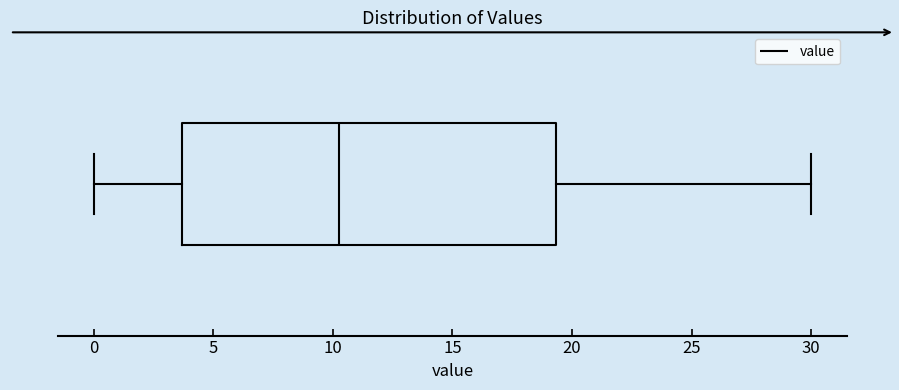

Read this box plot against the x-axis: the position of the median line, the range covered by the box, and the ends of both whiskers. The values are not printed on the chart, so give them approximately, as read against the axis.

median 10.5, box 3.5 to 19.5, whiskers 0.0 to 30.0